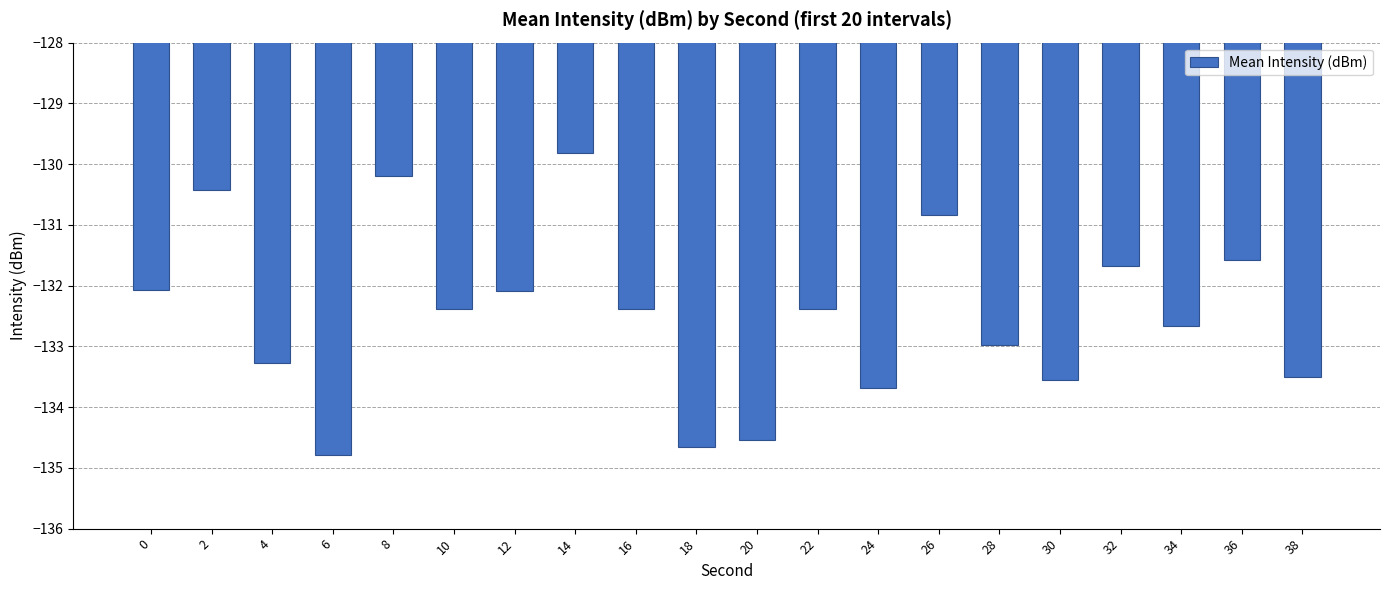

The chart shows a value of -33.4 at 30. True or false?

False